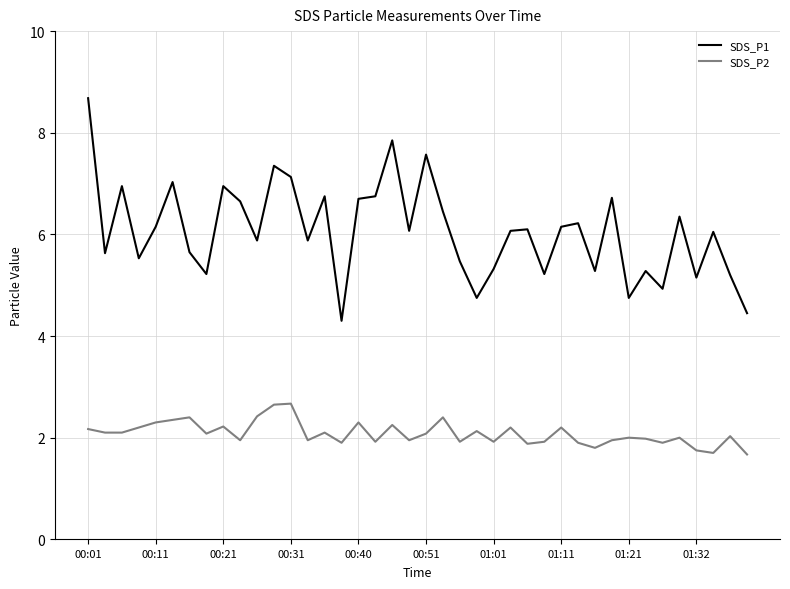

What is the difference between the maximum and minimum values in the SDS_P1 series?

4.4